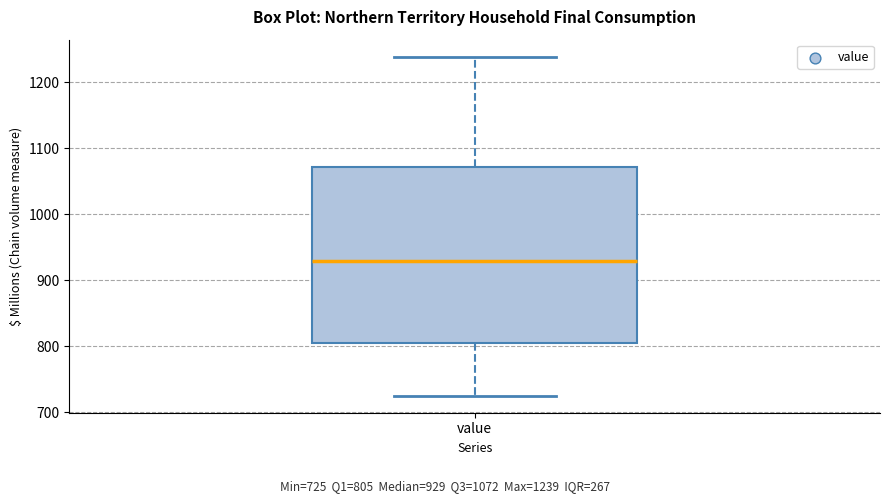

Where does the median line of the box for value sit on the y-axis? The values are not printed on the chart, so give them approximately, as read against the axis.

930